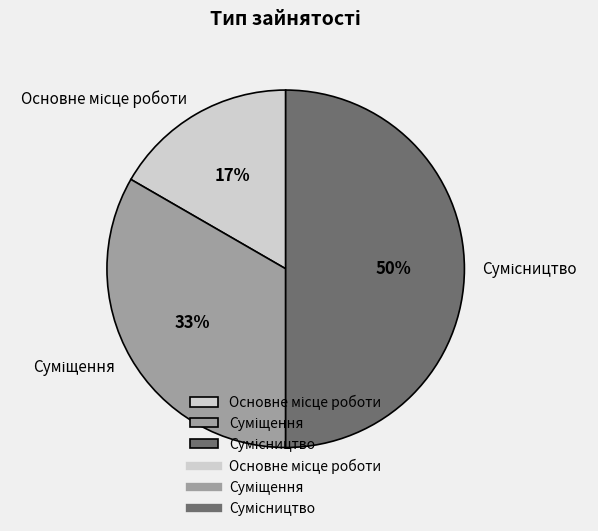

To the nearest percent, what is the difference between the largest and smallest slice percentages?

33%